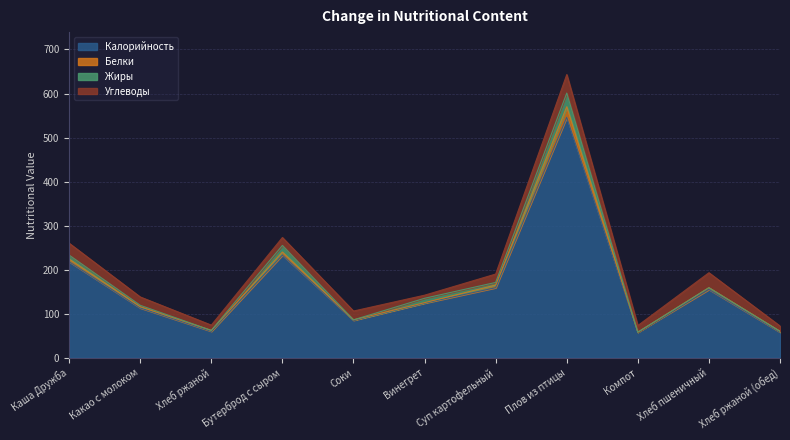

What is the label of the 7th point from the left?

Суп картофельный